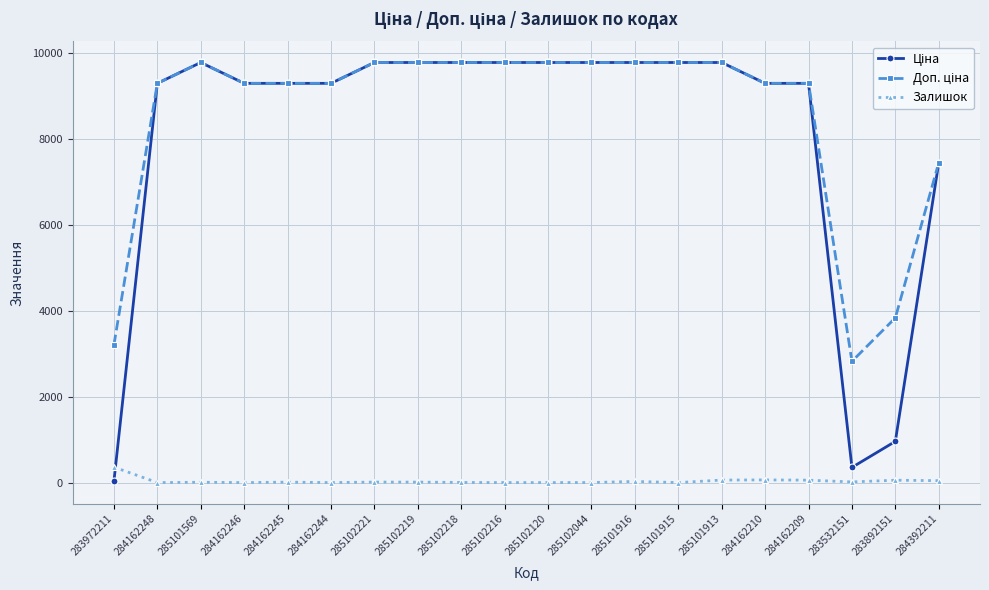

At how many categories does at least one series exceed 2530?

20